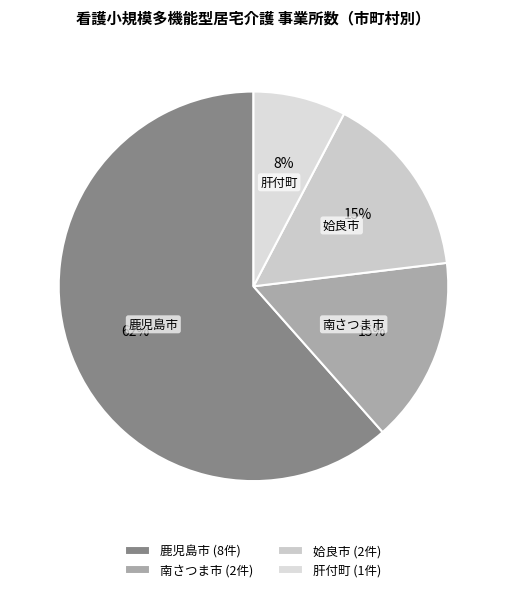

Which slice represents more than half of the pie?

鹿児島市